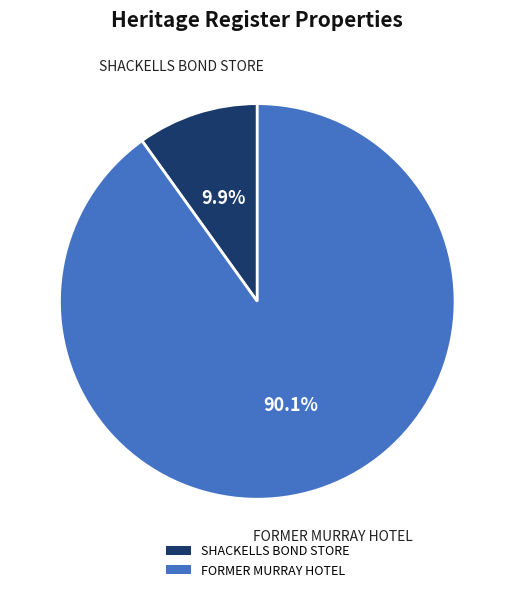

Is it true that SHACKELLS BOND STORE is 4% of the pie?

False